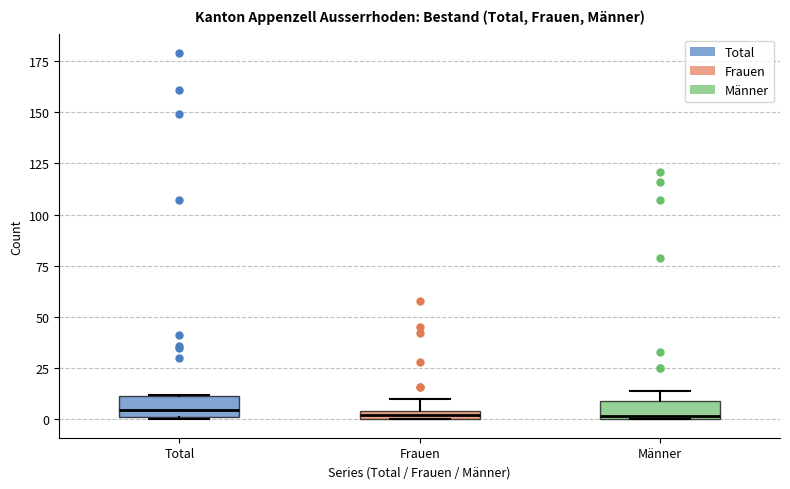

Where is the upper edge of the box for Total on the y-axis? The values are not printed on the chart, so give them approximately, as read against the axis.

10